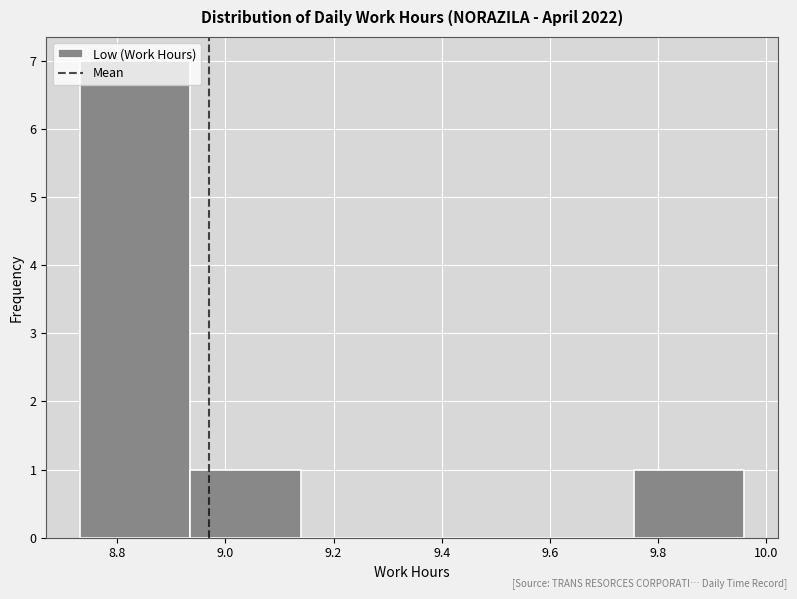

Which range on the x-axis has the tallest bar?

8.730 to 8.935